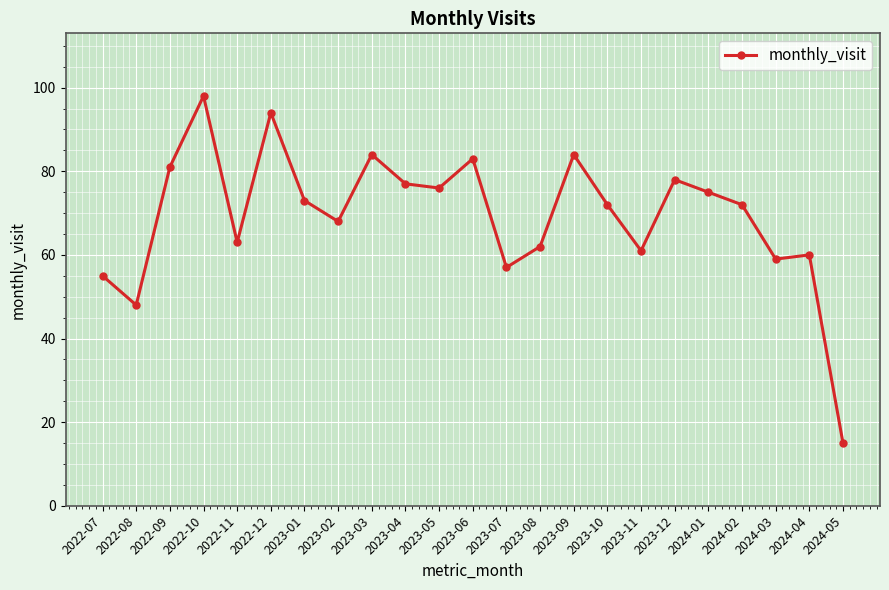

Is this an area chart (filled region under the line)?

No